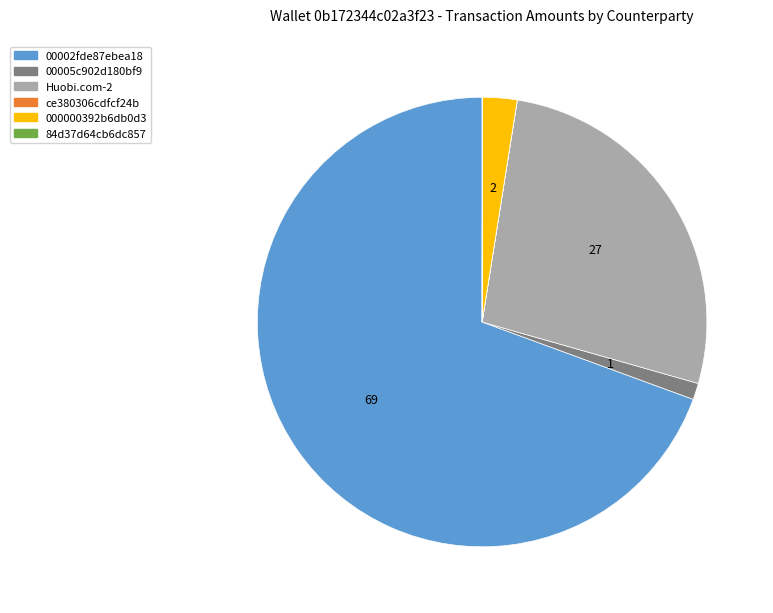

Is there any slice that represents more than half of the pie?

Yes